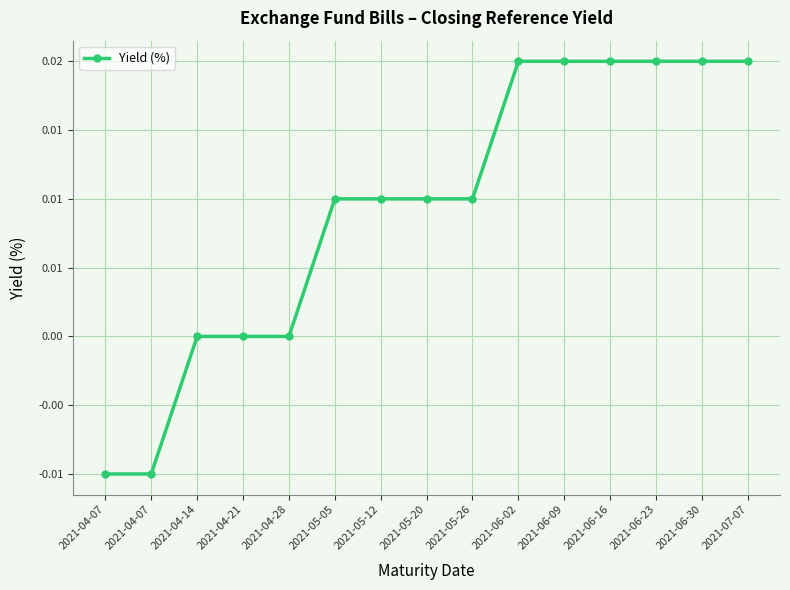

Is this an area chart (filled region under the line)?

No